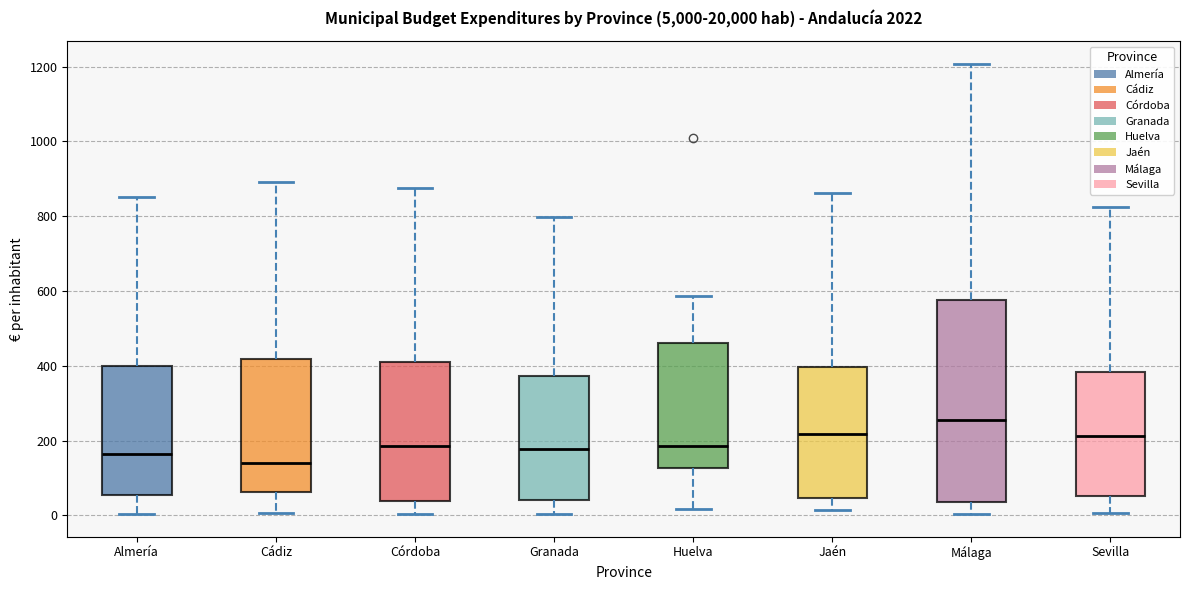

Which box's median line is the lowest?

Cádiz